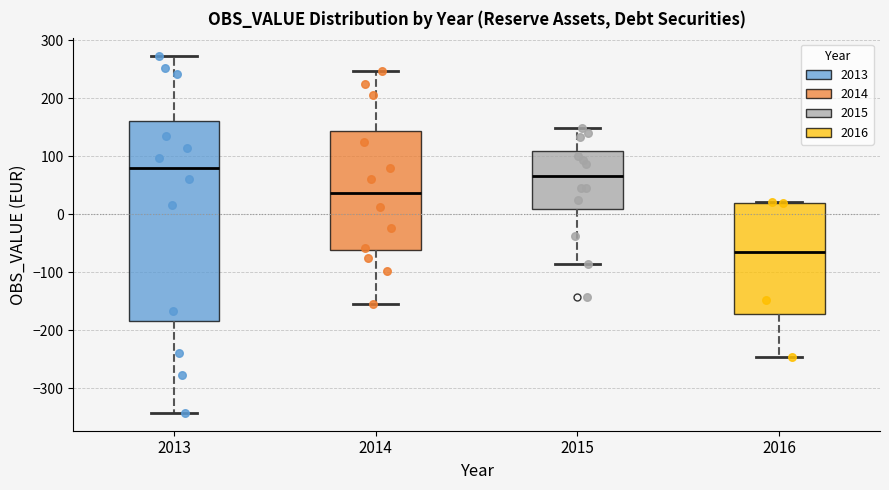

Reading left to right, transcribe this box plot: for each box, give where its median line is, the range the box spans, and where its two whiskers end, as read against the y-axis. The values are not printed on the chart, so give them approximately, as read against the axis.

2013: median 80, box -190 to 160, whiskers -340 to 270
2014: median 40, box -60 to 140, whiskers -160 to 250
2015: median 70, box 10 to 110, whiskers -90 to 150
2016: median -60, box -170 to 20, whiskers -250 to 20